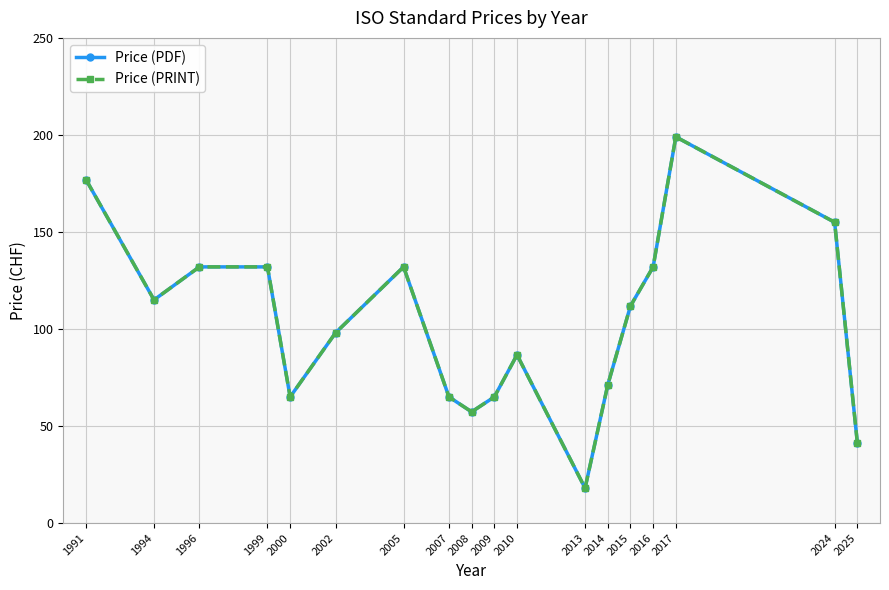

Between 1996 and 2007, which series saw the biggest shift?

Price (PDF)